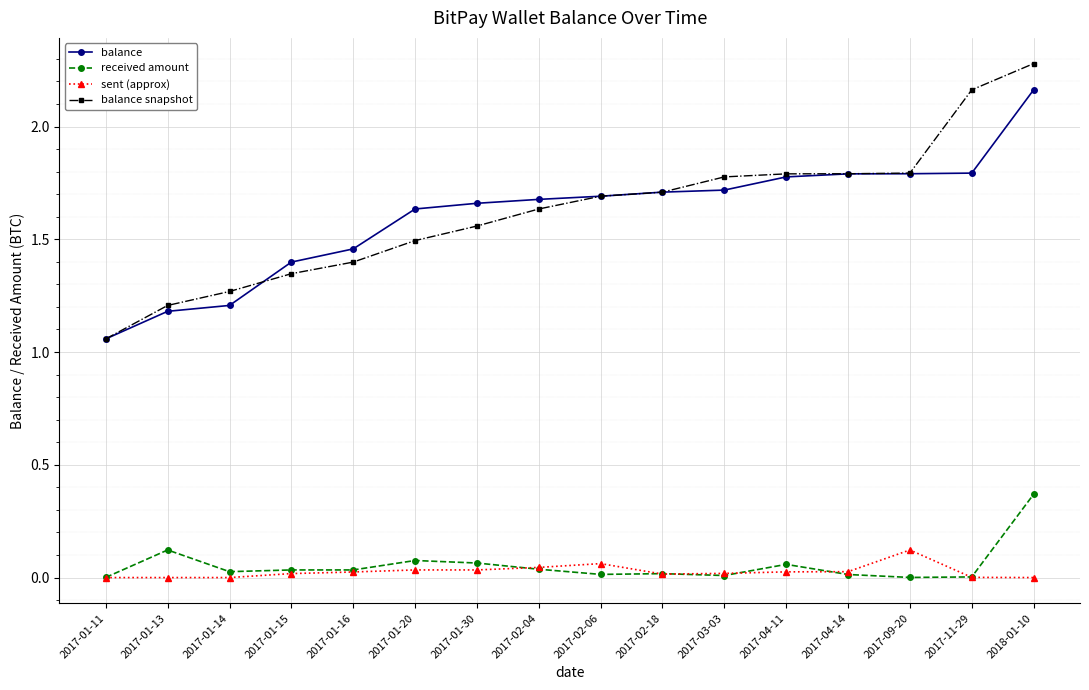

Rank the series by their maximum value, from lowest to highest.

sent (approx), received amount, balance, balance snapshot